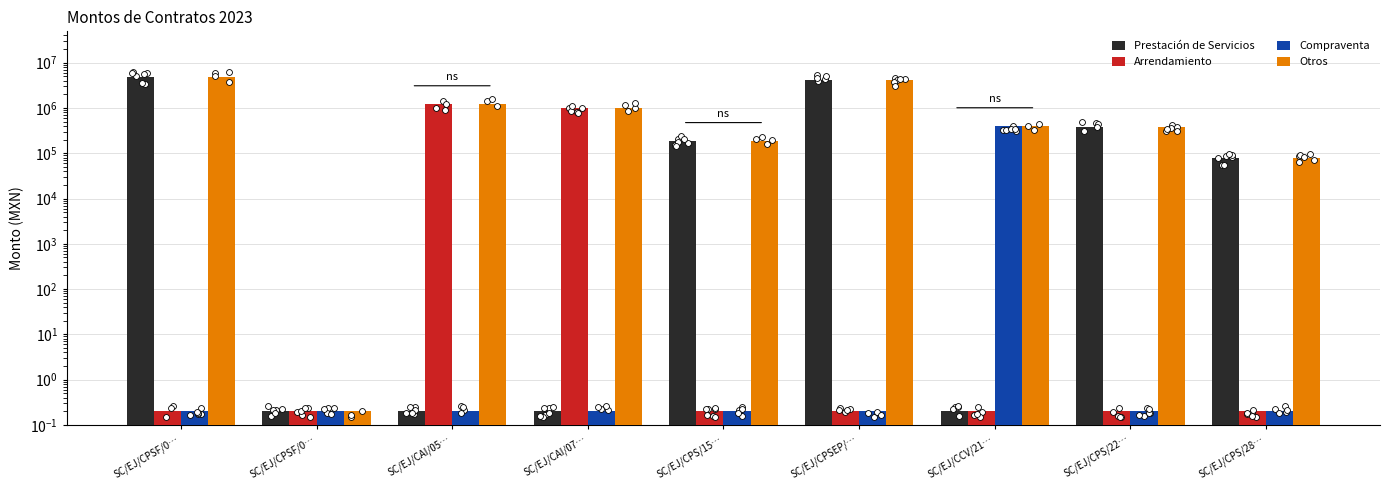

At which category is the sum across all series the highest?

SC/EJ/CPSF/0…